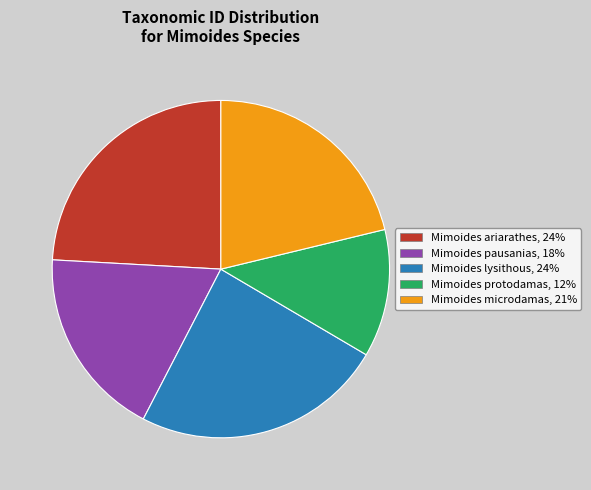

Does Mimoides microdamas account for over 50% of the chart?

No